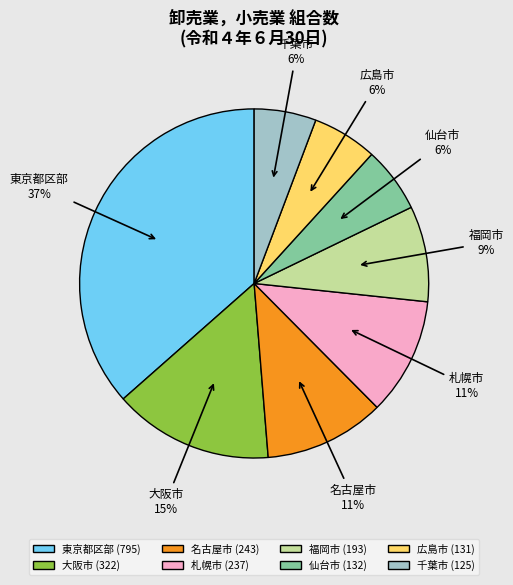

Does any single category account for the majority?

No